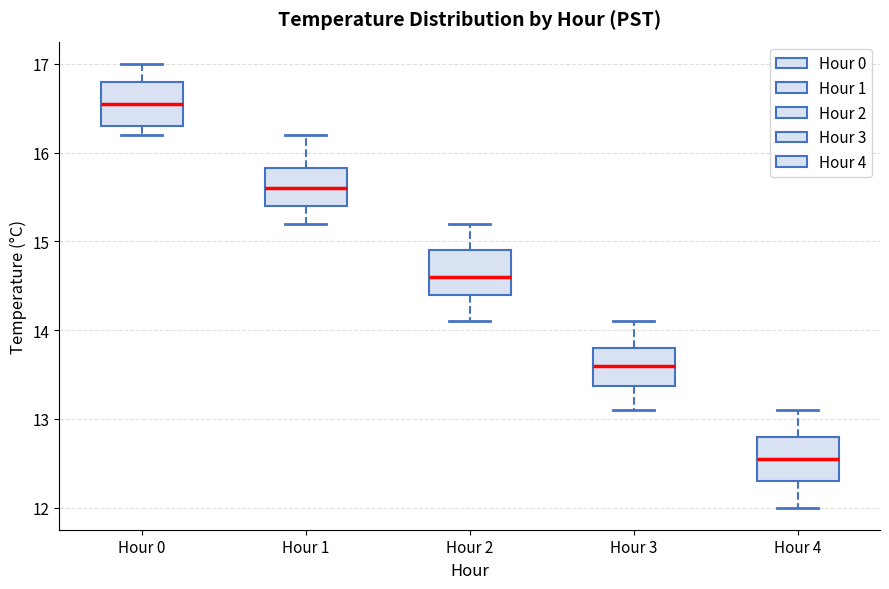

Where is the lower edge of the box for Hour 3 on the y-axis? The values are not printed on the chart, so give them approximately, as read against the axis.

13.4